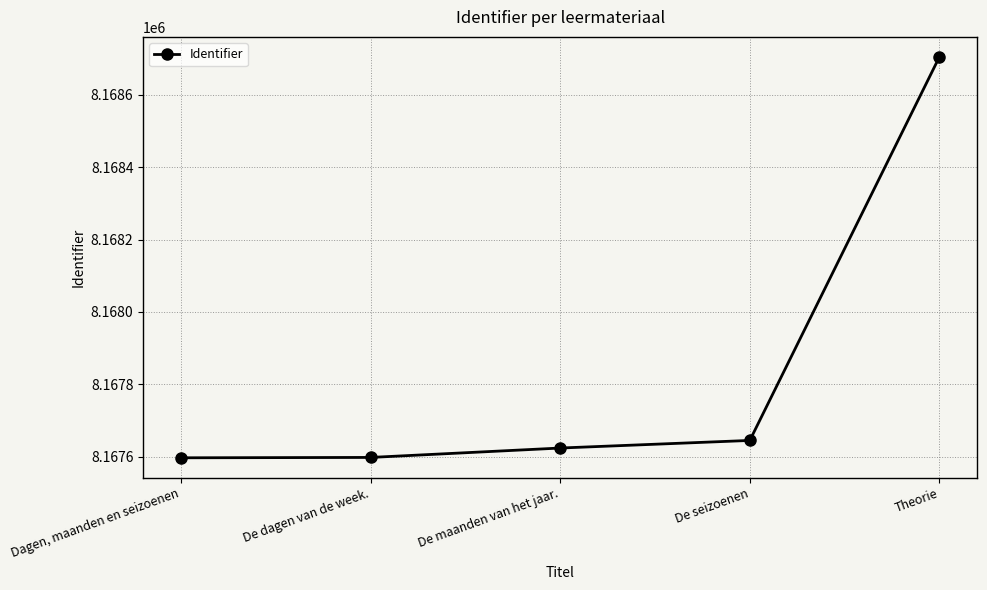

Count the number of data series in this chart.

1